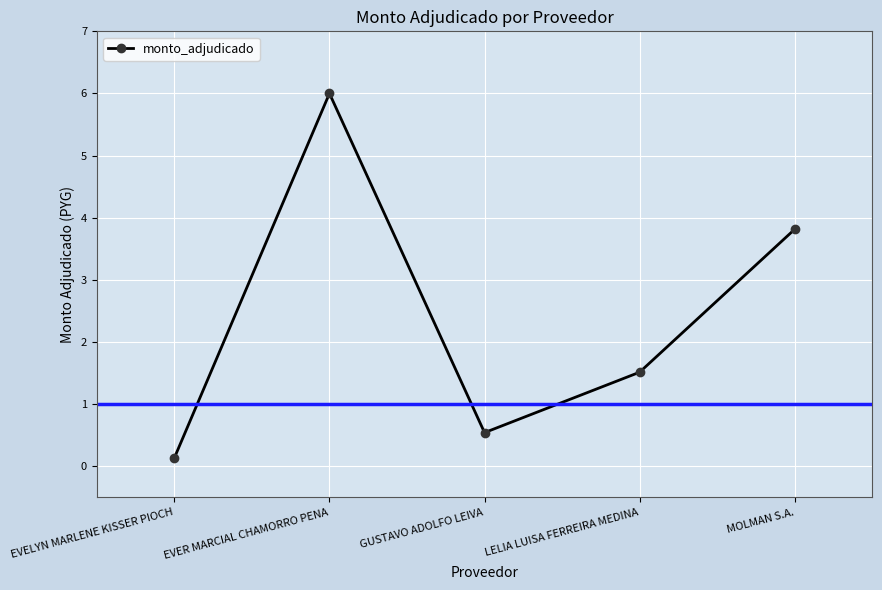

What is the smallest value displayed?

0.1